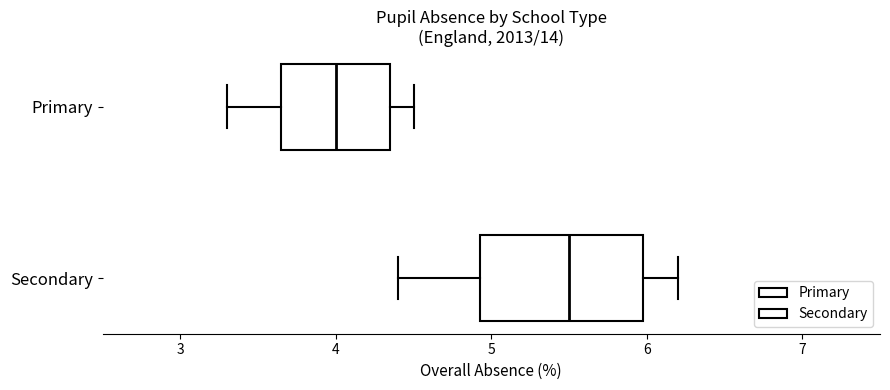

Where does the right whisker of the box for Secondary end on the x-axis? The values are not printed on the chart, so give them approximately, as read against the axis.

6.2